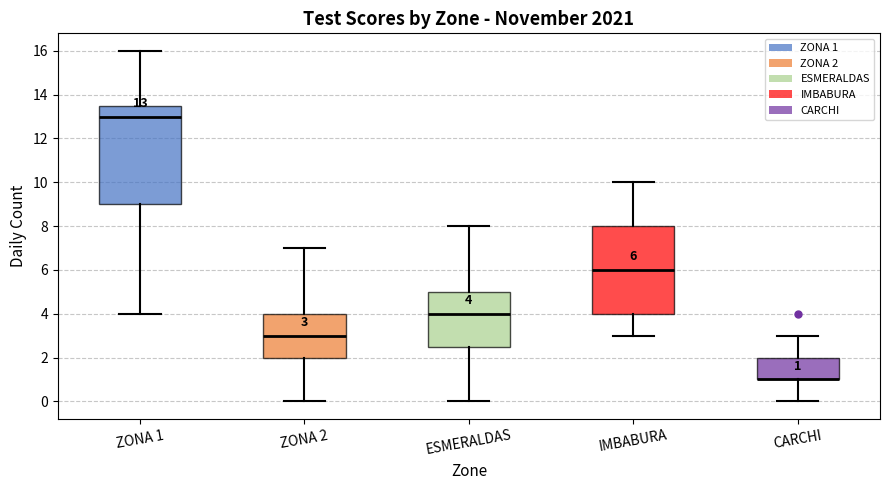

Comparing the boxes themselves (not the whiskers), which one is the tallest?

ZONA 1